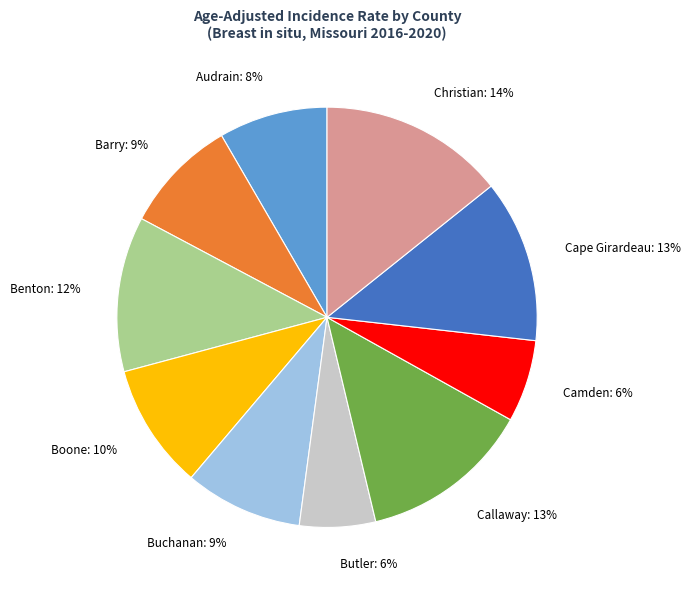

Is there any slice that represents more than half of the pie?

No